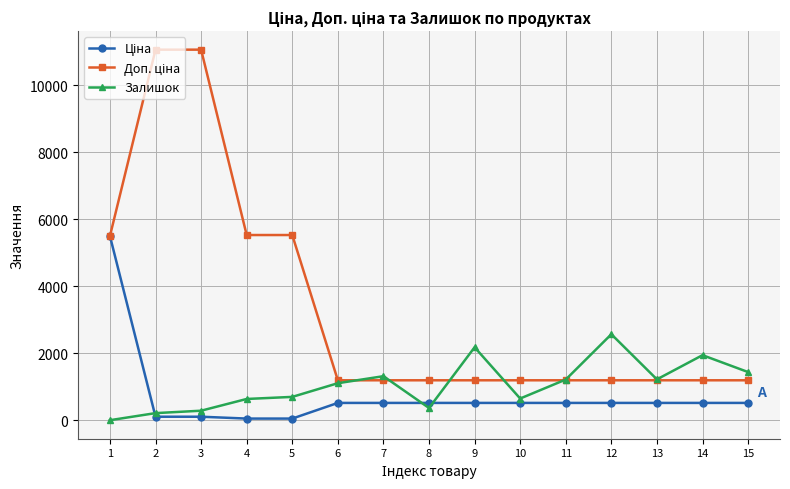

At which label does Залишок reach its minimum?

1